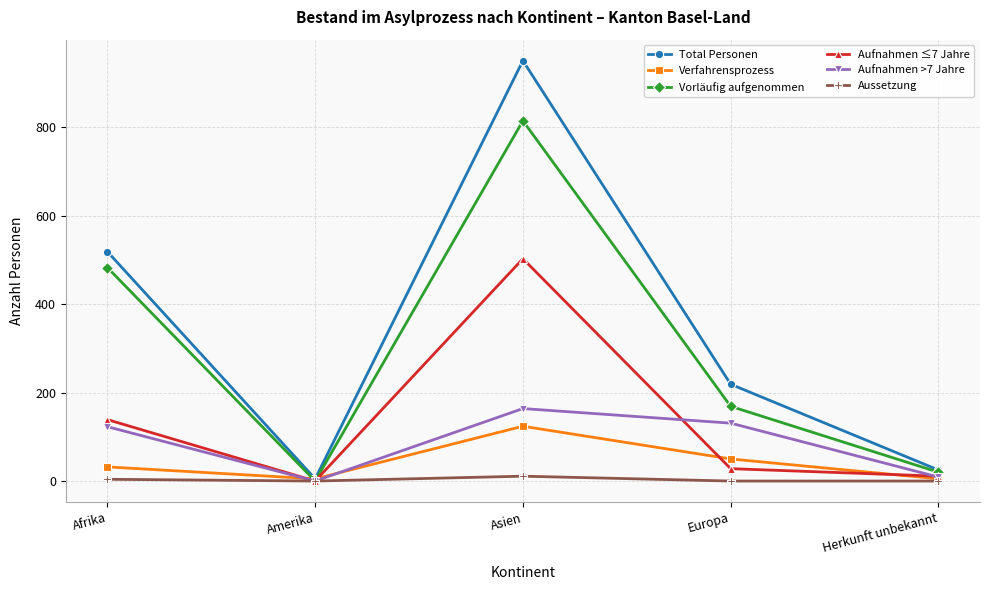

What is the label of the 4th point from the right?

Amerika